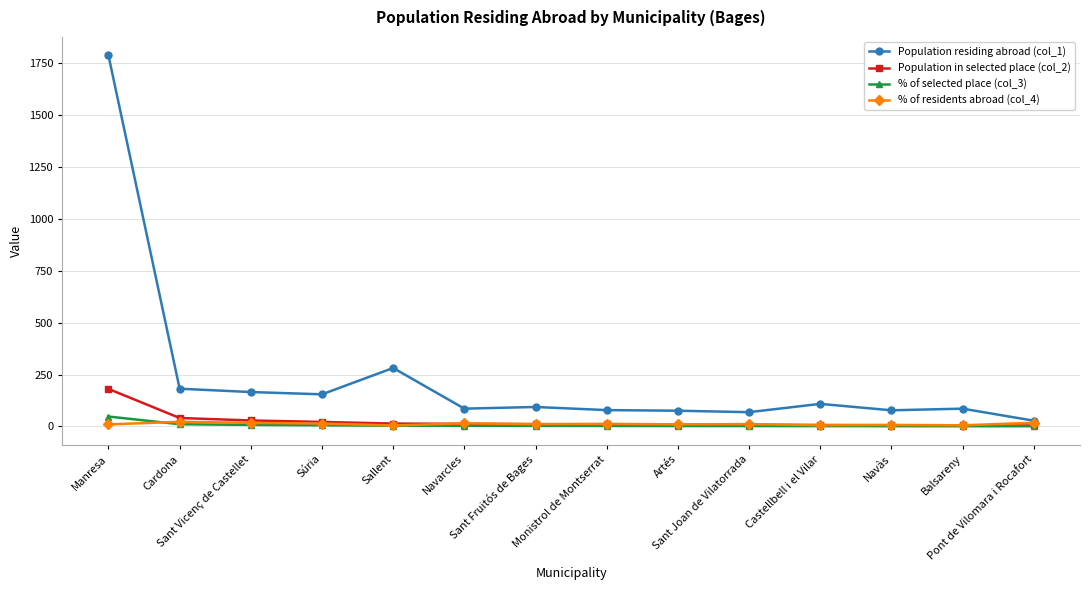

What is the difference between the Population in selected place (col_2) values at Castellbell i el Vilar and Navarcles?

6.0